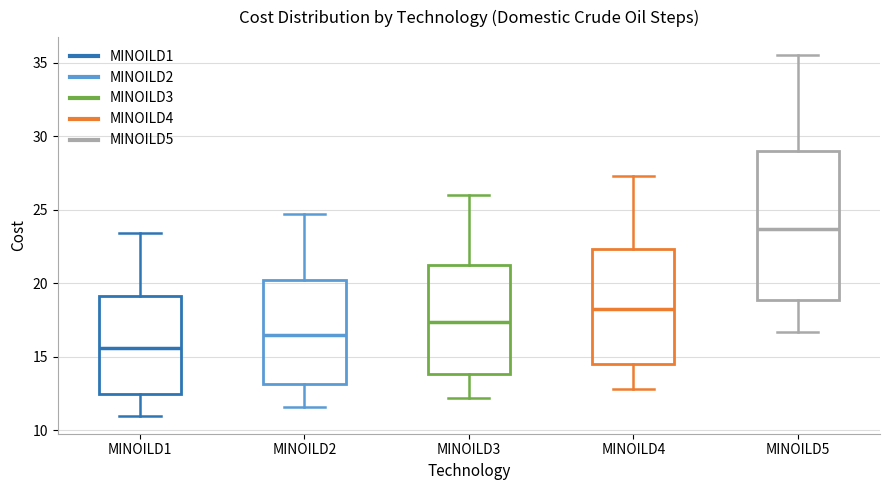

Reading left to right, transcribe this box plot: for each box, give where its median line is, the range the box spans, and where its two whiskers end, as read against the y-axis. The values are not printed on the chart, so give them approximately, as read against the axis.

MINOILD1: median 15.5, box 12.5 to 19.0, whiskers 11.0 to 23.5
MINOILD2: median 16.5, box 13.0 to 20.0, whiskers 11.5 to 24.5
MINOILD3: median 17.5, box 14.0 to 21.5, whiskers 12.0 to 26.0
MINOILD4: median 18.0, box 14.5 to 22.5, whiskers 13.0 to 27.5
MINOILD5: median 23.5, box 19.0 to 29.0, whiskers 16.5 to 35.5